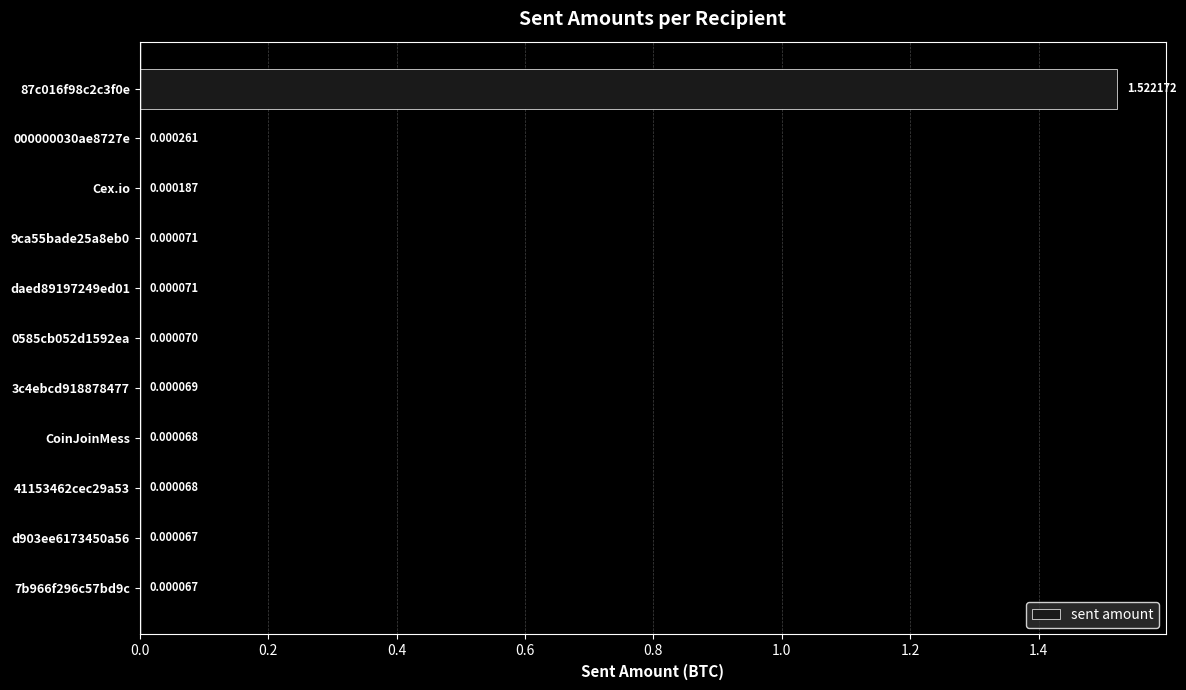

What is the change in value from 87c016f98c2c3f0e to Cex.io?

-1.5